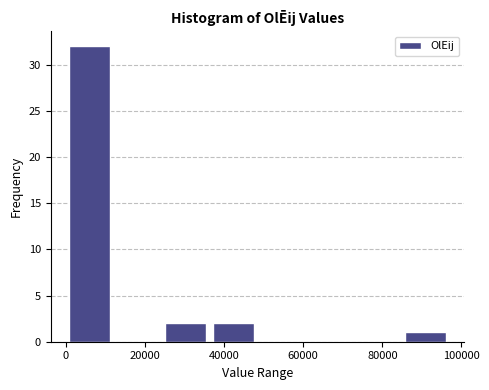

Reading left to right, transcribe this chart: for each bar, give the range it covers on the x-axis and its height. Neither the bar edges nor the heights are printed on the chart, so give them approximately, as read against the axes.

0 to 12000: 32
12000 to 24000: 0
24000 to 36000: 2
36000 to 48000: 2
48000 to 60000: 0
60000 to 72000: 0
72000 to 84000: 0
84000 to 96000: 1